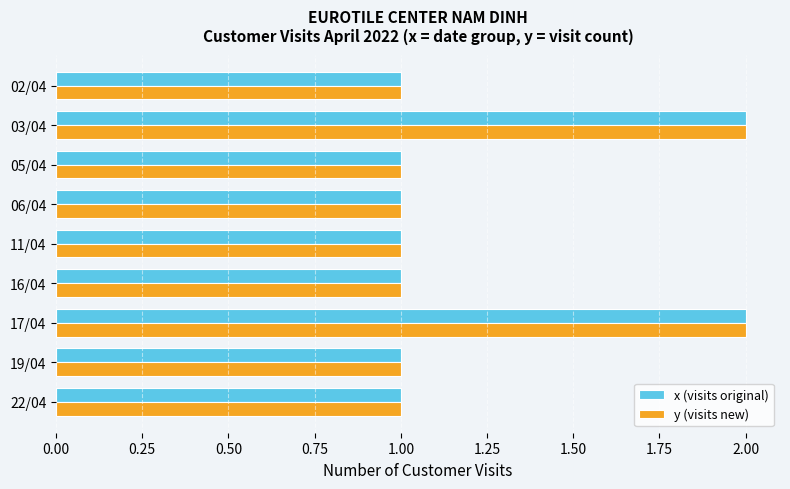

True or false: y (visits new) has a value of 1 at 22/04.

True